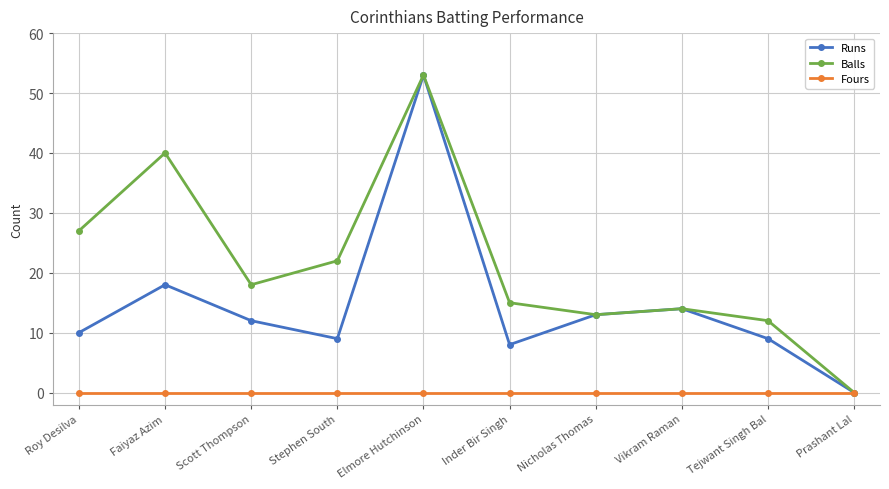

What is the spread (max minus min) of values at Inder Bir Singh?

15